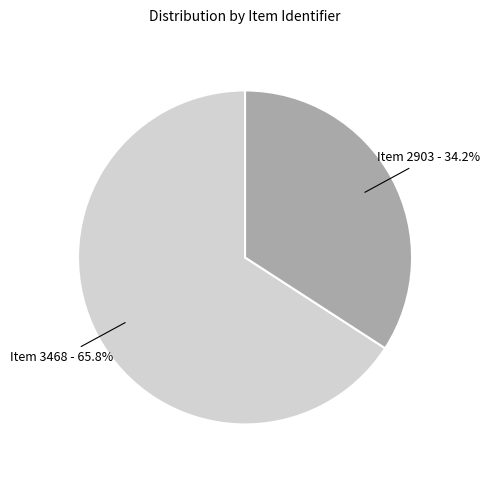

Is there a majority slice in this chart?

Yes